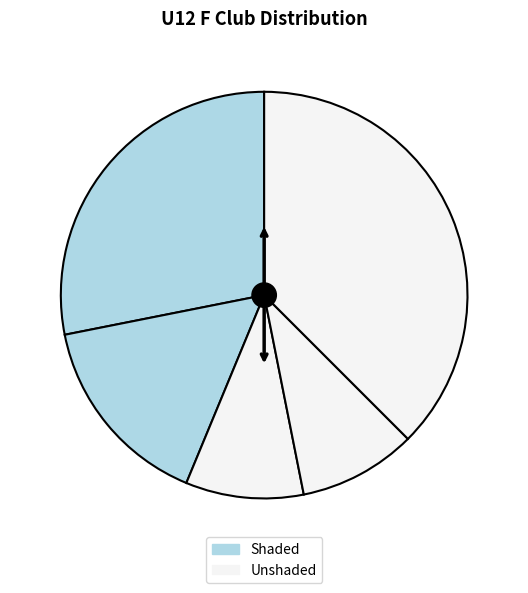

How many segments does this pie chart have?

5